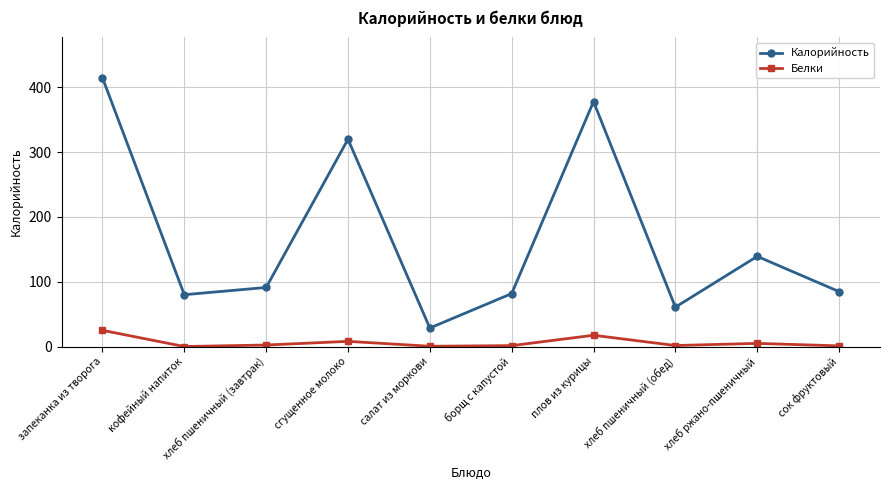

How many values in the Белки series exceed 2?

5